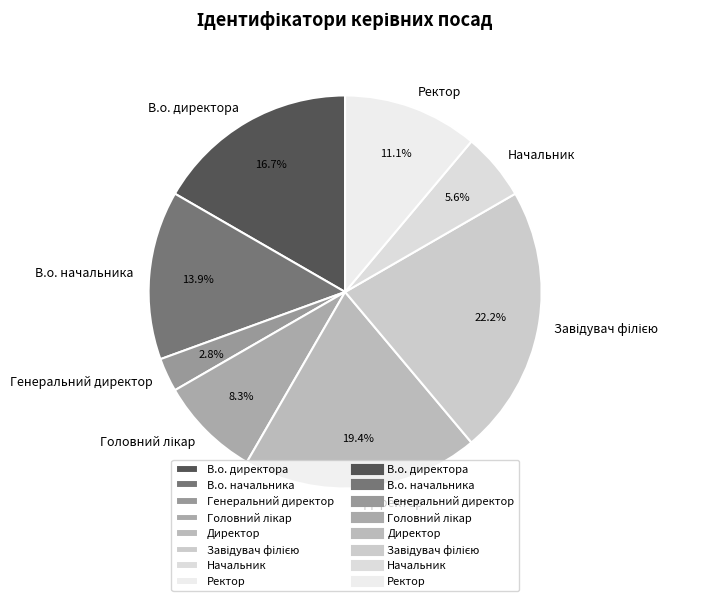

Which category has the smallest portion of the pie?

Генеральний директор